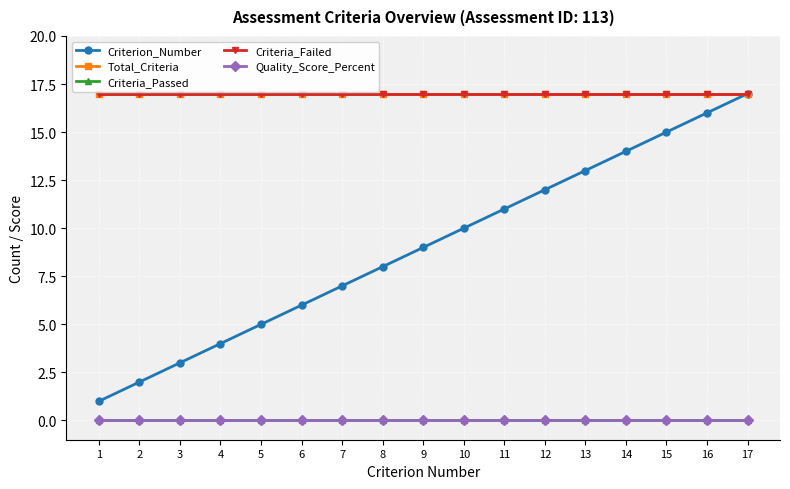

What is the difference between the highest and lowest values at 11?

17